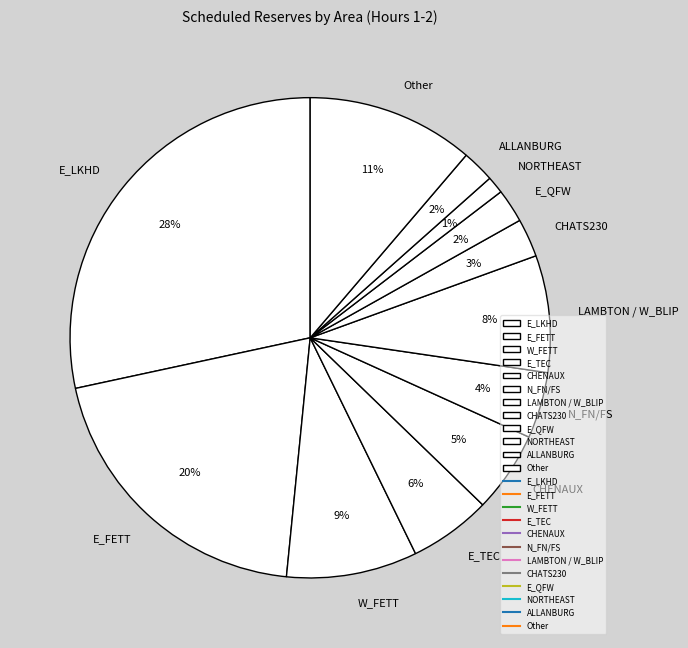

Is it true that ALLANBURG is 2% of the pie?

True